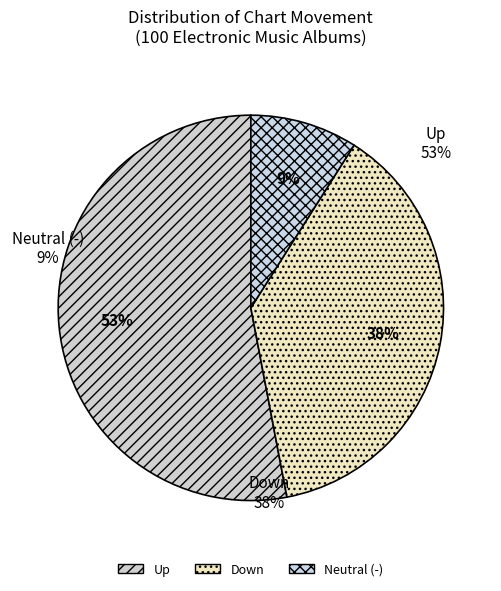

What is the ratio of the value at down to the value at -?

4.2